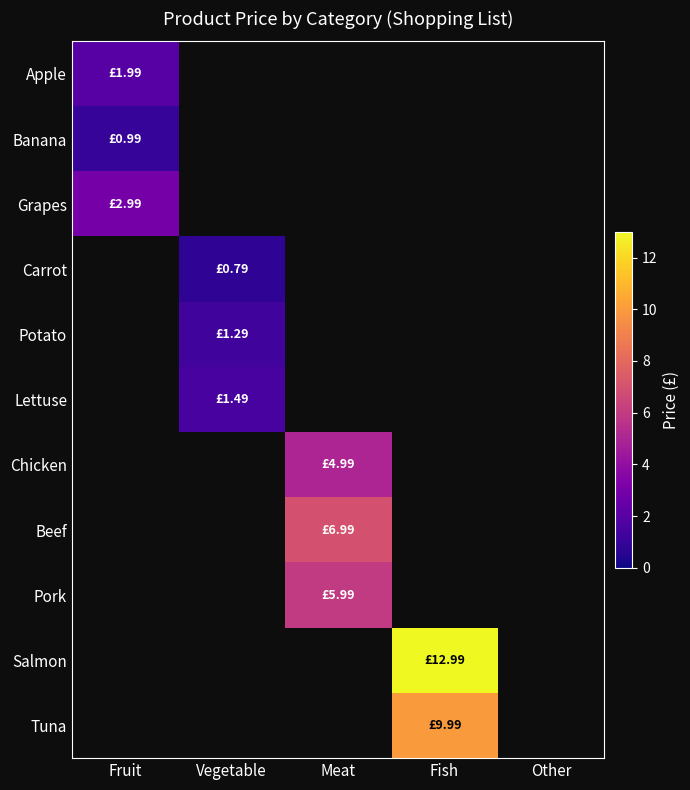

What is the highest value of the Apple series?

2.0